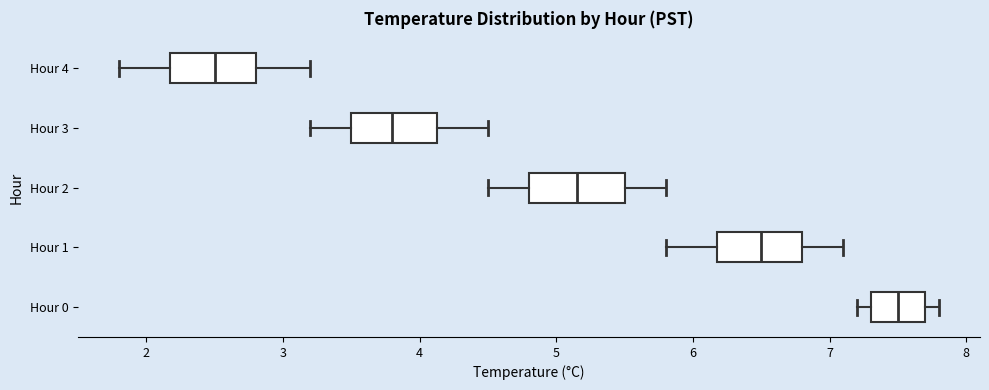

Which box has the furthest to the left median line?

Hour 4